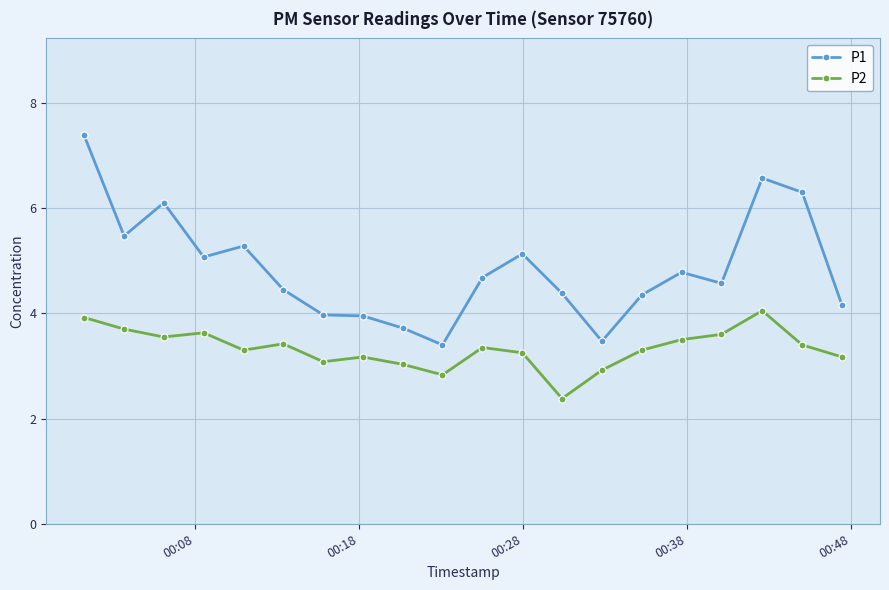

In P2, how many points are higher than both neighbors (excluding endpoints)?

5